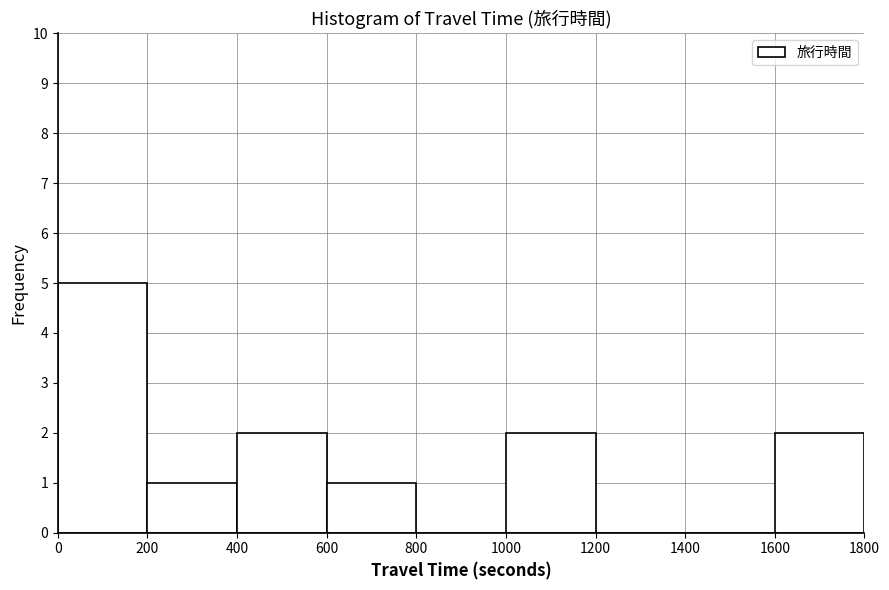

What is the height of the bar covering 1600 to 1800 on the x-axis? The values are not printed on the chart, so give them approximately, as read against the axis.

2